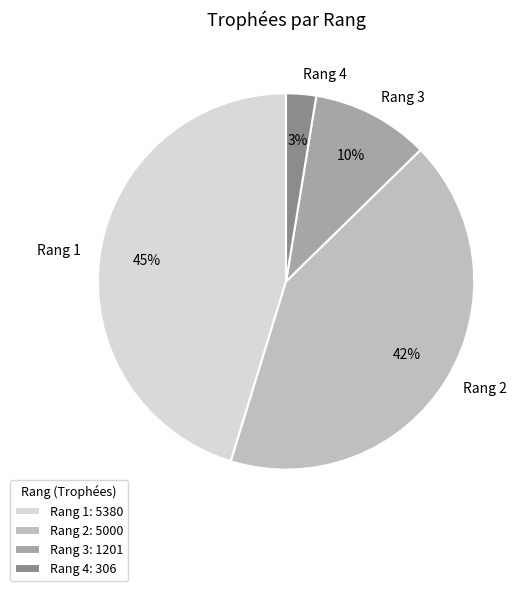

The Rang 2 slice represents 42% of the pie. True or false?

True